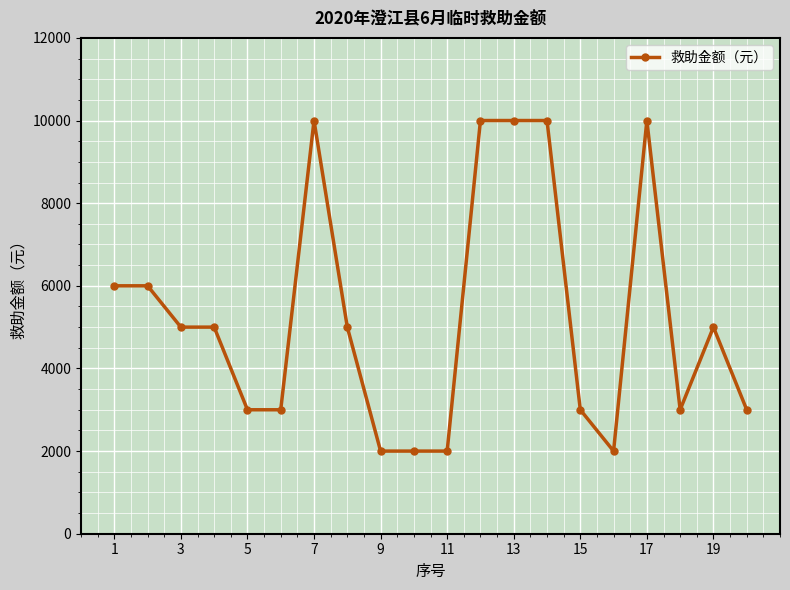

What is the value of the 5th point from the left?

3000